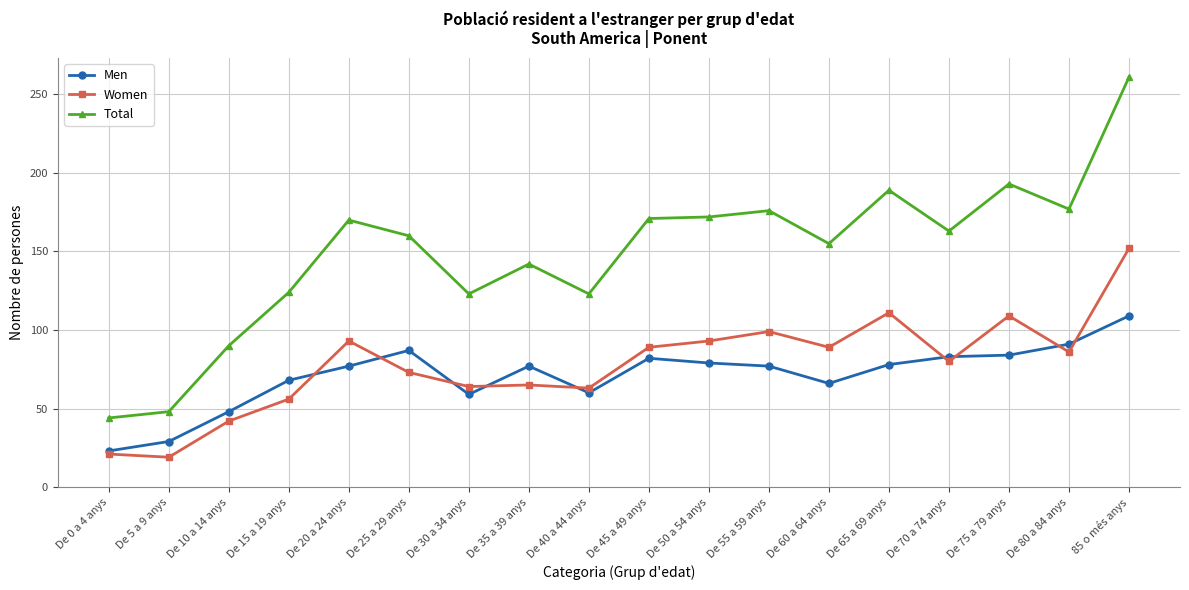

Which label corresponds to the largest value in the chart?

85 o més anys